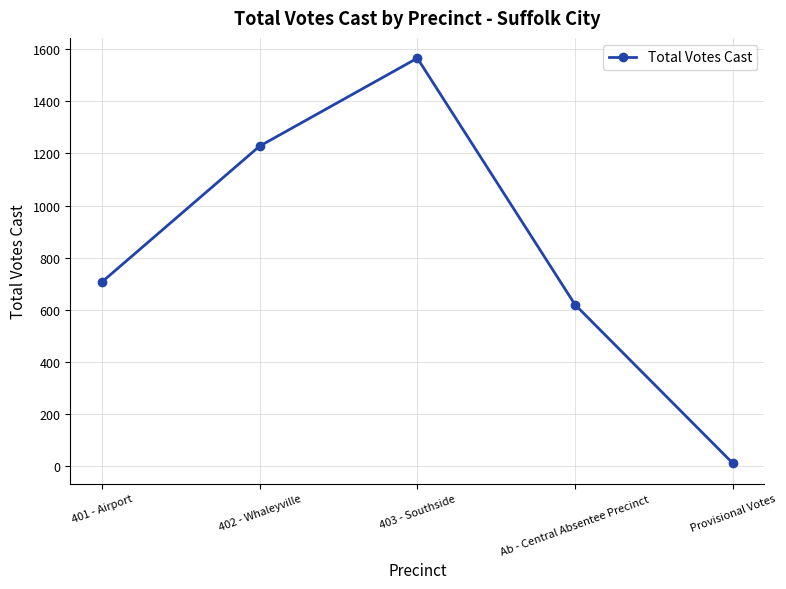

What is the change in value from Ab - Central Absentee Precinct to Provisional Votes?

-609